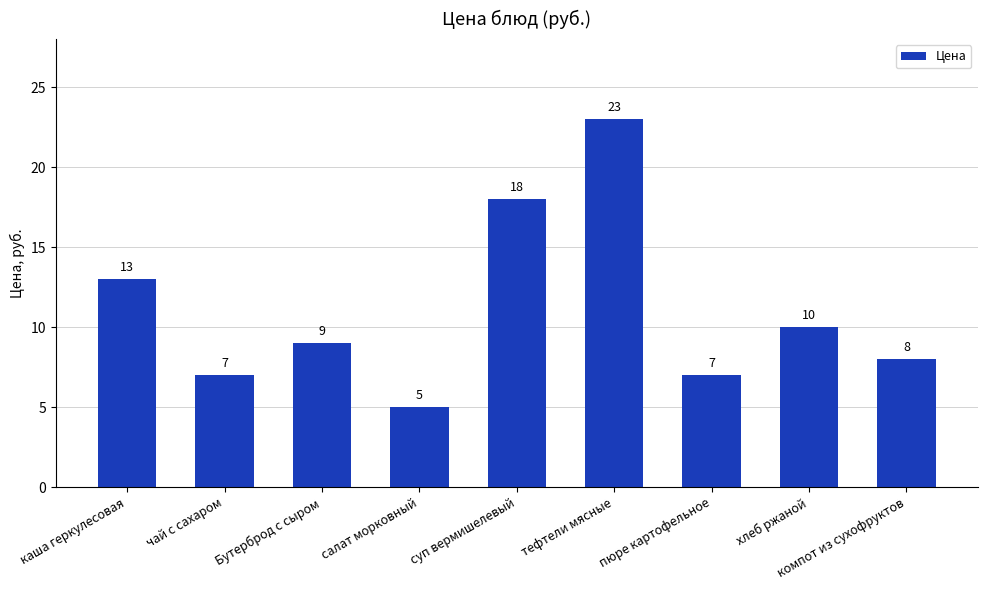

How many values are below 9?

4